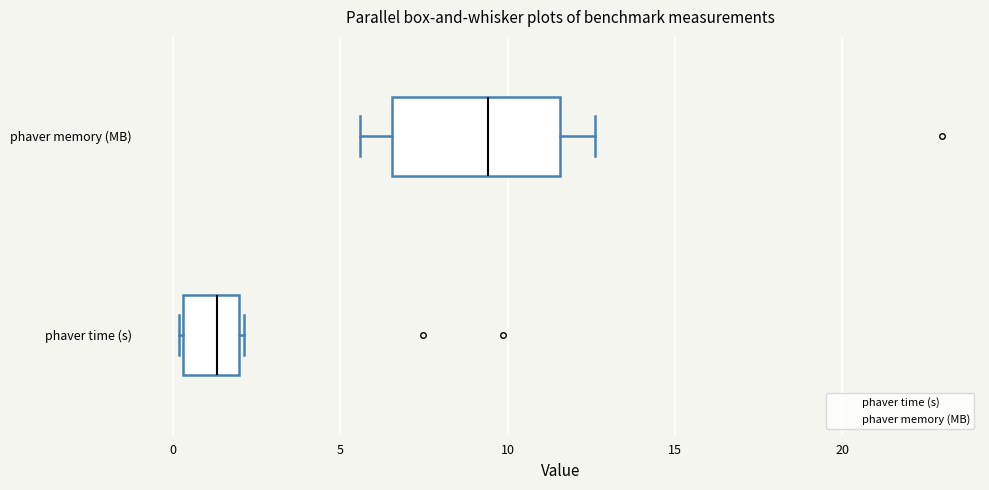

Reading bottom to top, transcribe this box plot: for each box, give where its median line is, the range the box spans, and where its two whiskers end, as read against the x-axis. The values are not printed on the chart, so give them approximately, as read against the axis.

phaver time (s): median 1.5, box 0.5 to 2.0, whiskers 0.0 to 2.0 (just right of the box's right edge)
phaver memory (MB): median 9.5, box 6.5 to 11.5, whiskers 5.5 to 12.5